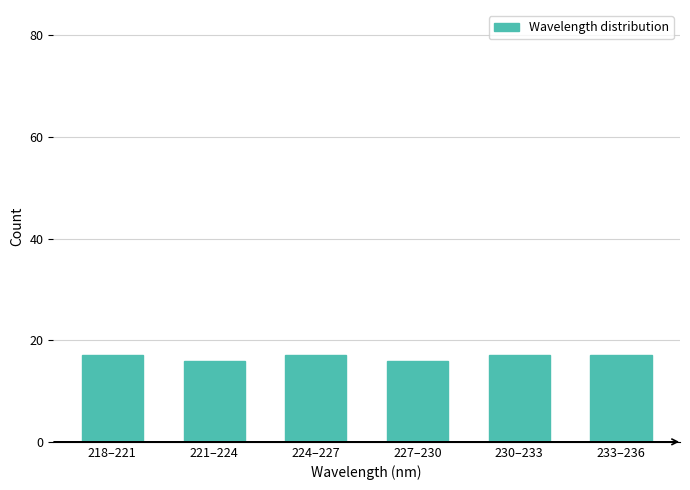

Reading left to right, transcribe all the data shown in this chart.

218–221=17	221–224=16	224–227=17	227–230=16	230–233=17	233–236=17